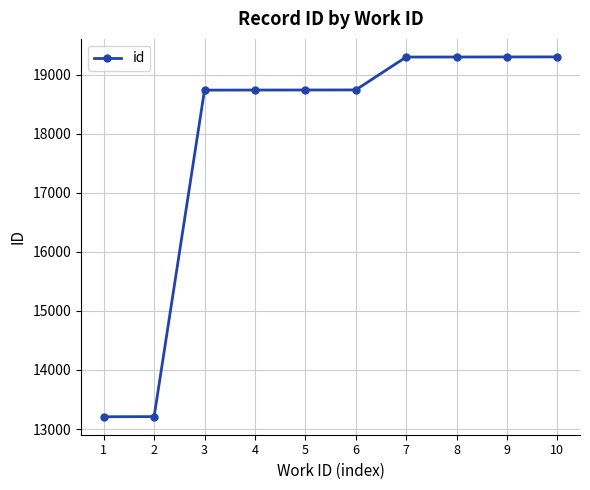

How many data points does each series have?

10